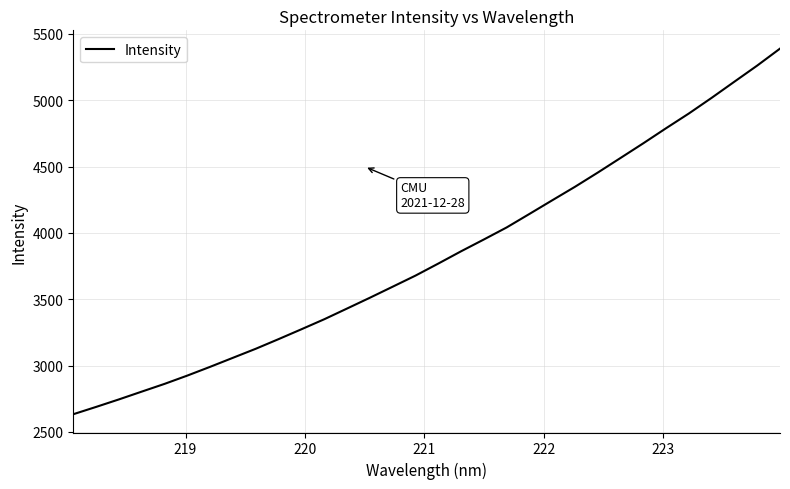

Reading left to right, extract all data points from this chart.

2633.6	2688.7	2745.3	2804.0	2862.4	2925.1	2991.1	3059.2	3127.2	3199.9	3274.1	3349.6	3430.4	3511.6	3594.9	3678.5	3769.1	3861.7	3950.8	4041.5	4143.4	4246.2	4348.2	4455.2	4565.5	4676.1	4789.8	4900.8	5018.7	5140.5	5261.8	5389.5